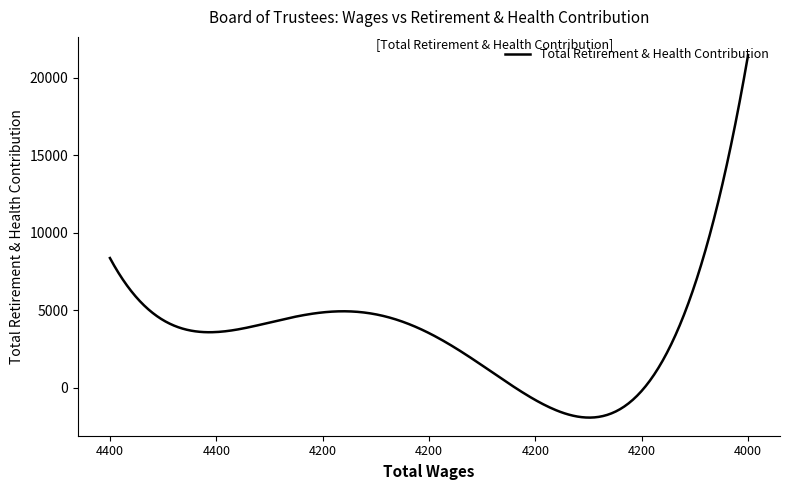

What is the minimum value shown in the chart?

-1933.9